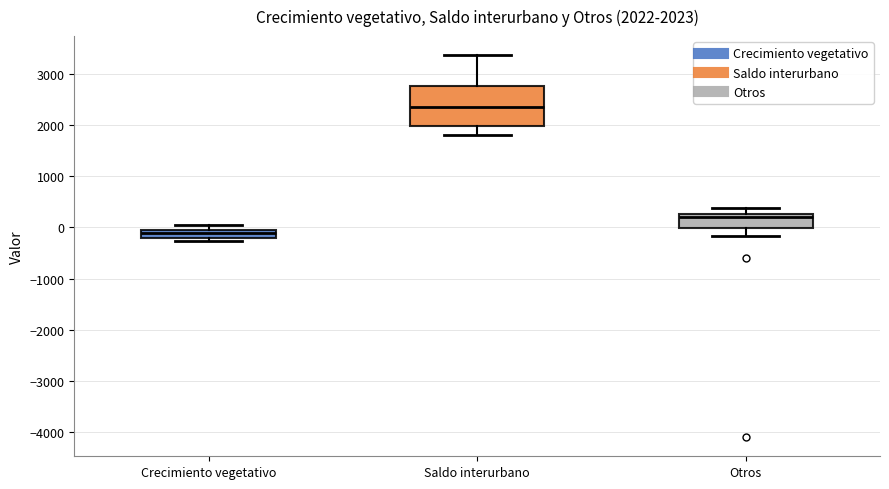

Which box's median line is the highest?

Saldo interurbano